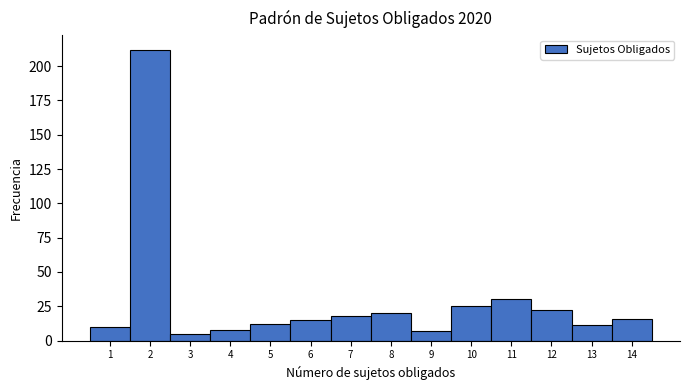

Reading left to right, list every bar in this chart as the range it spans on the x-axis followed by its height. The values are not printed on the chart, so give them approximately, as read against the axis.

0.5 to 1.5: 10
1.5 to 2.5: 210
2.5 to 3.5: 5
3.5 to 4.5: 10
4.5 to 5.5: 10
5.5 to 6.5: 15
6.5 to 7.5: 20
7.5 to 8.5: 20
8.5 to 9.5: 5
9.5 to 10.5: 25
10.5 to 11.5: 30
11.5 to 12.5: 20
12.5 to 13.5: 10
13.5 to 14.5: 15